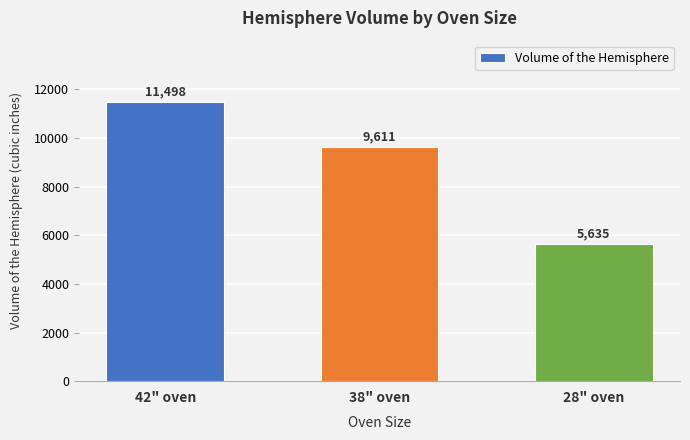

What is the ratio of the value at 38" oven to the value at 42" oven?

0.8